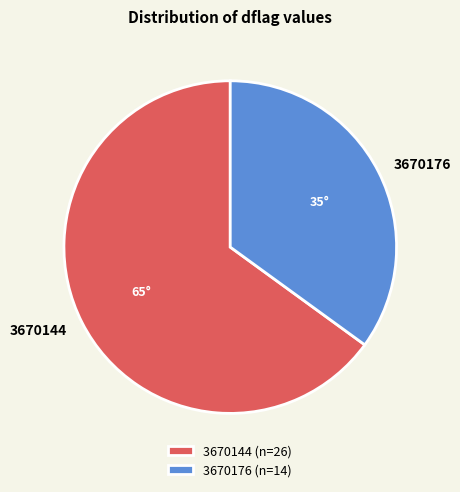

Approximately how many times larger is the value at 3670144 compared to 3670176?

1.9